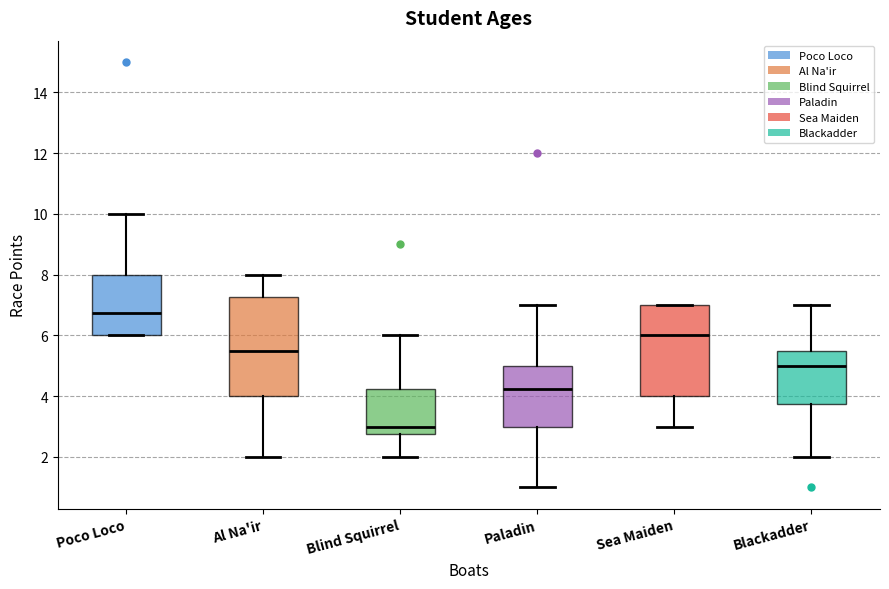

Reading left to right, read every box against the y-axis: the position of its median line, the range the box covers, and the ends of its whiskers. The values are not printed on the chart, so give them approximately, as read against the axis.

Poco Loco: median 6.8, box 6.0 to 8.0, whiskers 6.0 to 10.0
Al Na'ir: median 5.6, box 4.0 to 7.2, whiskers 2.0 to 8.0
Blind Squirrel: median 3.0, box 2.8 to 4.2, whiskers 2.0 to 6.0
Paladin: median 4.2, box 3.0 to 5.0, whiskers 1.0 to 7.0
Sea Maiden: median 6.0, box 4.0 to 7.0, whiskers 3.0 to 7.0
Blackadder: median 5.0, box 3.8 to 5.6, whiskers 2.0 to 7.0